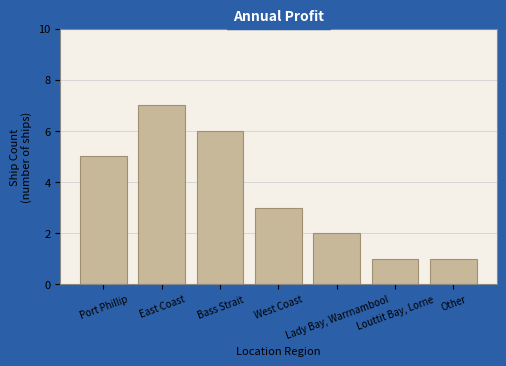

Reading left to right, extract all data points from this chart.

5	7	6	3	2	1	1